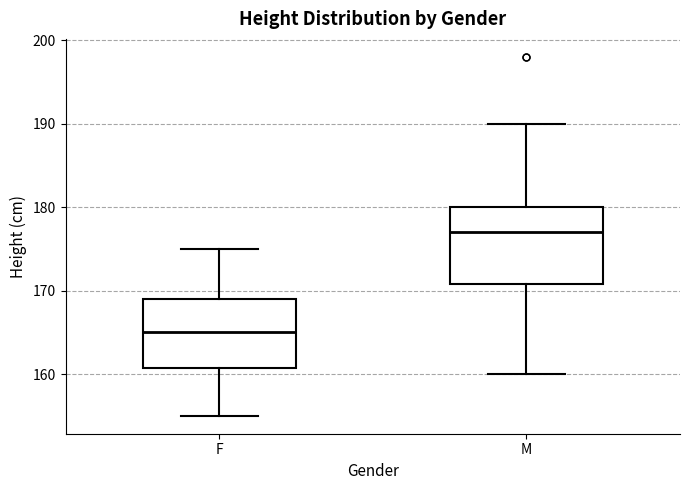

Which box has the lowest median line?

F